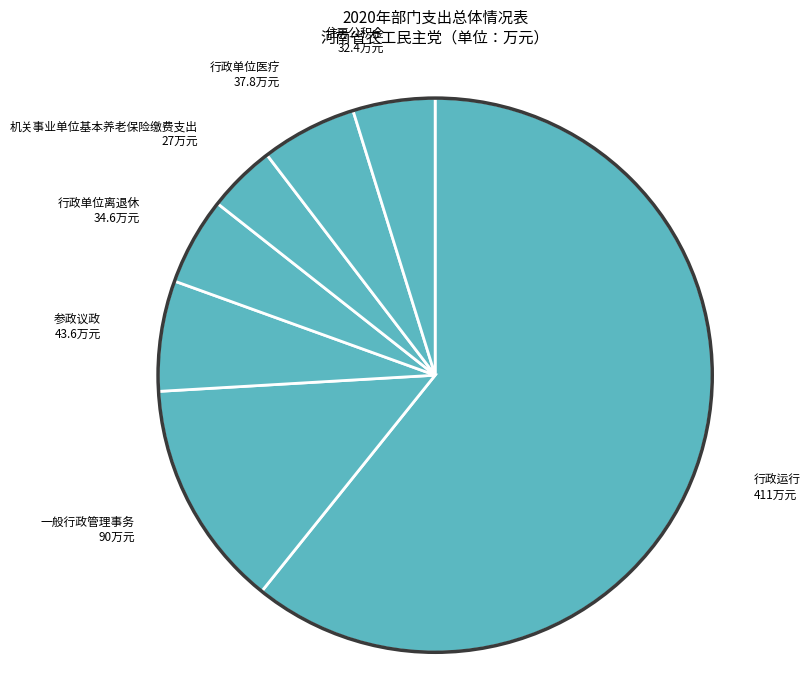

How many slices are in this pie chart?

7